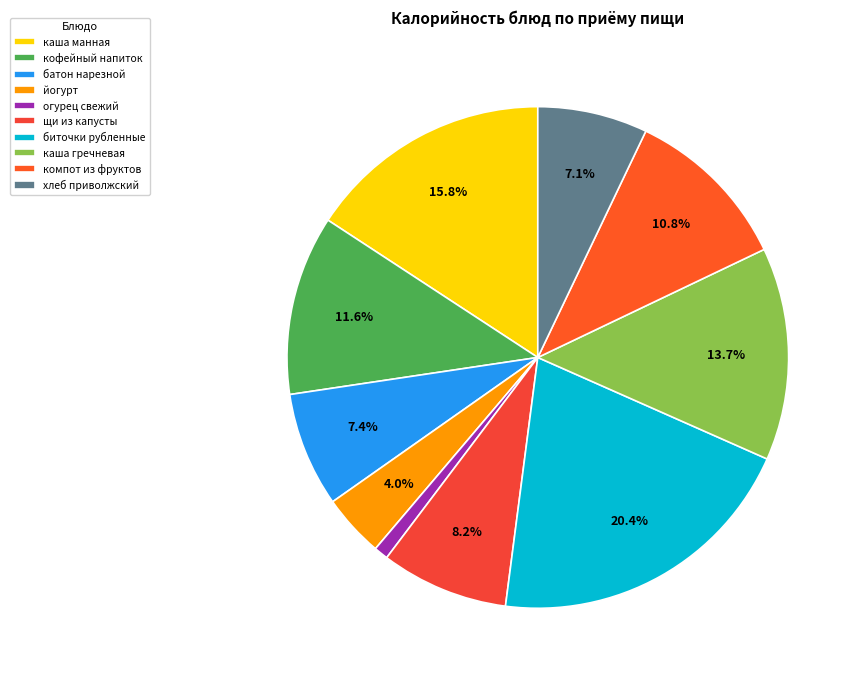

Is батон нарезной the majority of the pie?

No